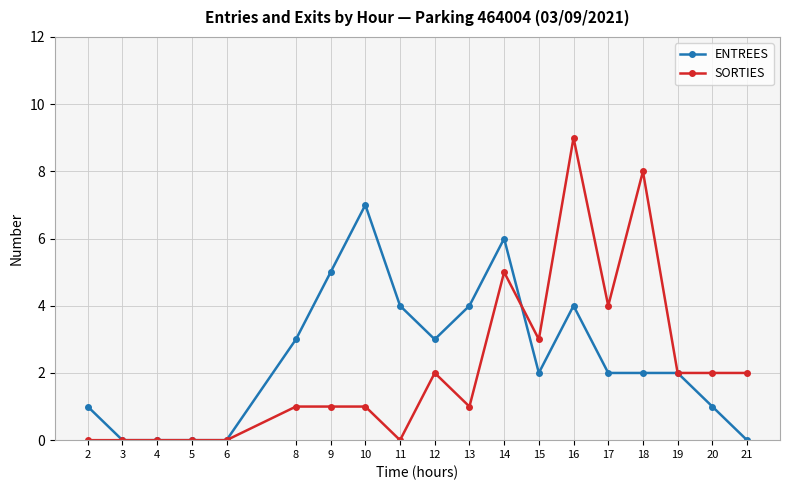

What is the highest value of the SORTIES series?

9